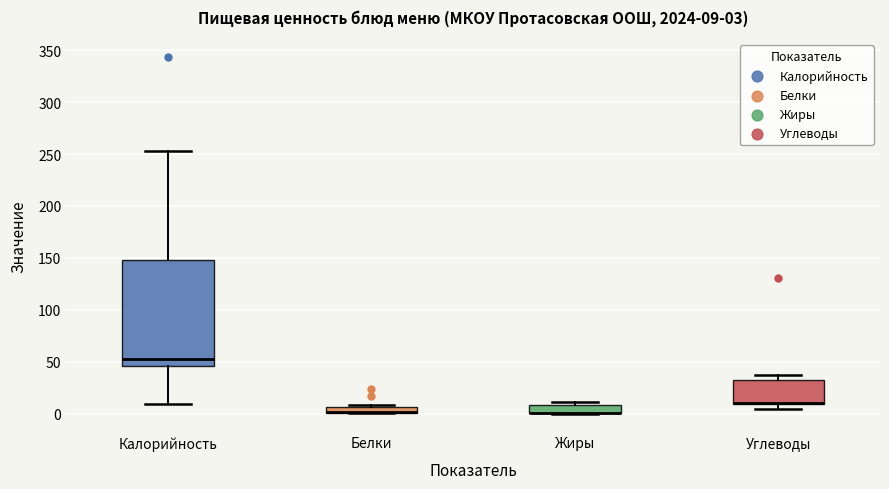

Comparing the boxes themselves (not the whiskers), which one is the tallest?

Калорийность